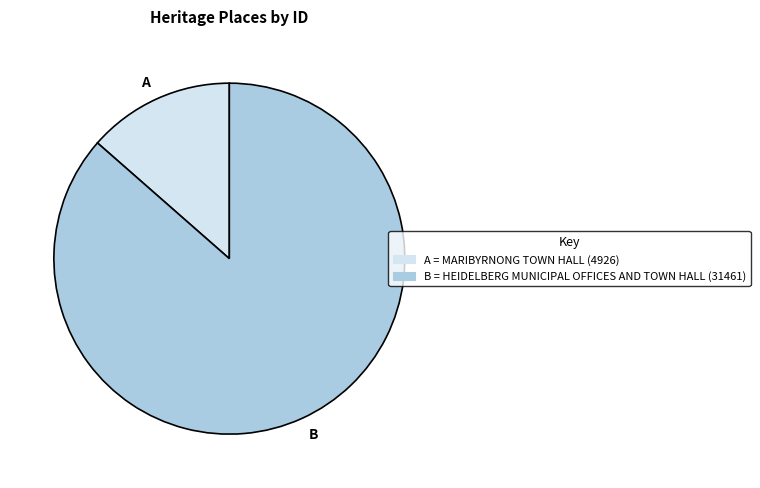

Is there a majority slice in this chart?

Yes